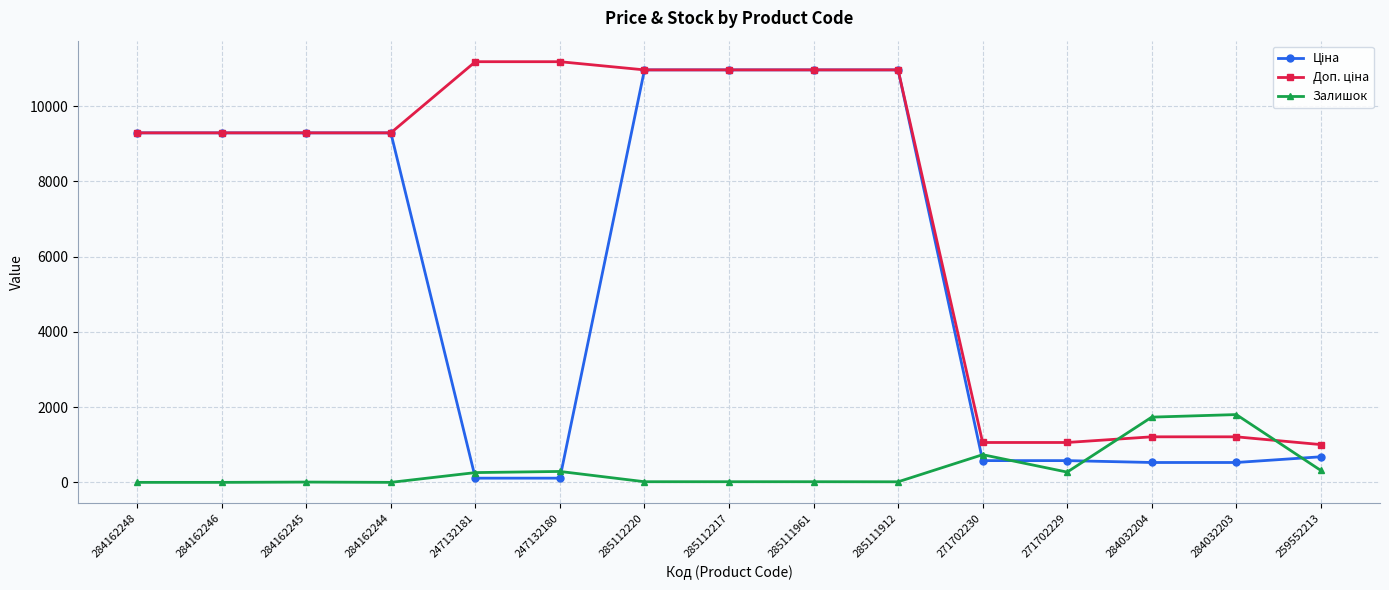

What is the difference between the highest and lowest values at 284032204?

1205.8